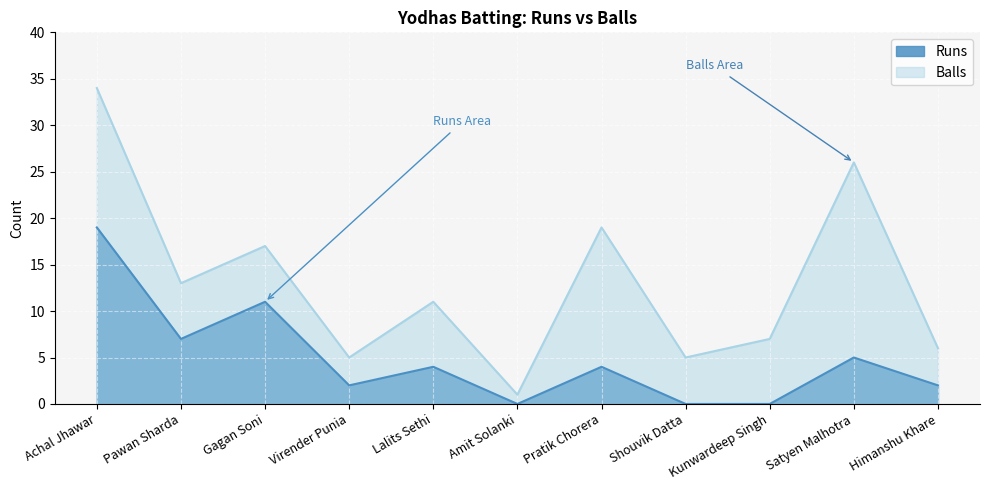

Reading left to right, extract all data points from this chart.

Runs: Achal Jhawar=19	Pawan Sharda=7	Gagan Soni=11	Virender Punia=2	Lalits Sethi=4	Amit Solanki=0	Pratik Chorera=4	Shouvik Datta=0	Kunwardeep Singh=0	Satyen Malhotra=5	Himanshu Khare=2
Balls: Achal Jhawar=34	Pawan Sharda=13	Gagan Soni=17	Virender Punia=5	Lalits Sethi=11	Amit Solanki=1	Pratik Chorera=19	Shouvik Datta=5	Kunwardeep Singh=7	Satyen Malhotra=26	Himanshu Khare=6